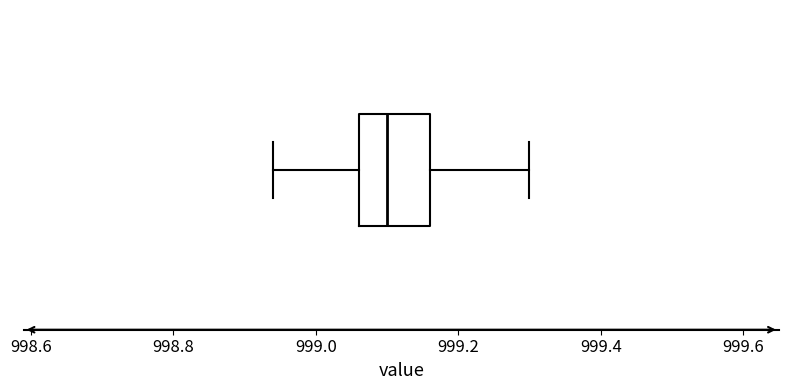

Where does the median line of the box sit on the x-axis? The values are not printed on the chart, so give them approximately, as read against the axis.

999.10